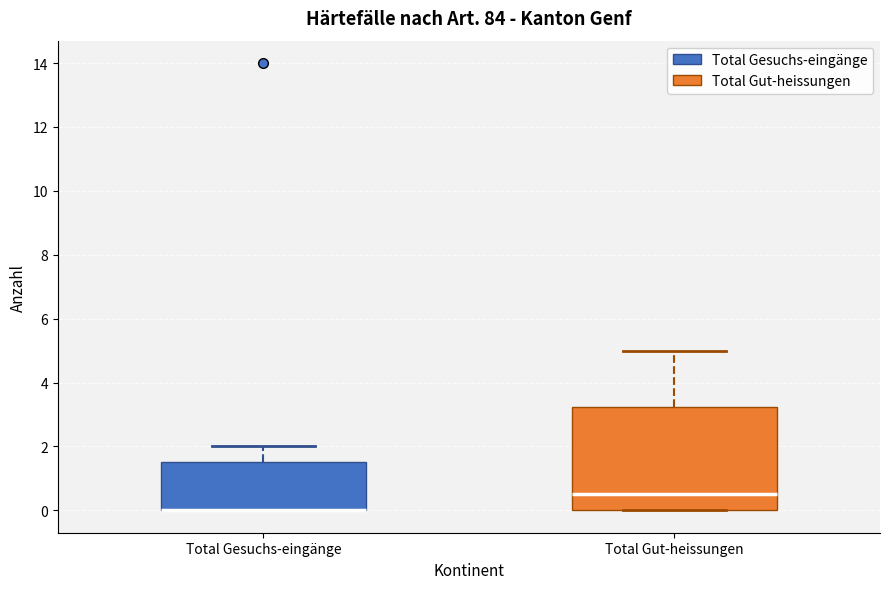

Which box is the tallest, from its lower edge to its upper edge?

Total Gut-heissungen